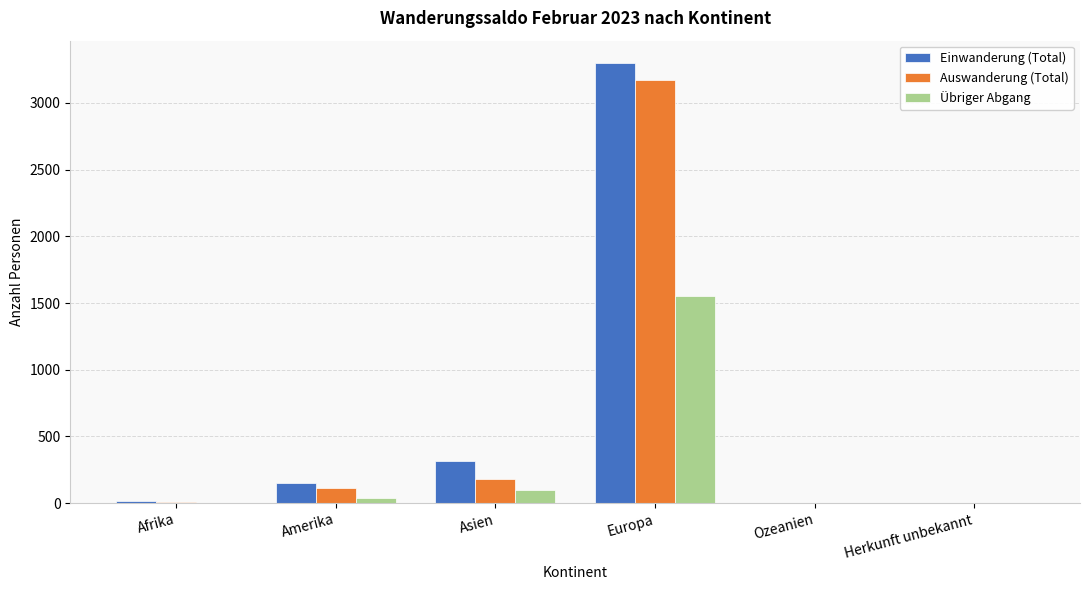

How many categories are shown in the chart?

6